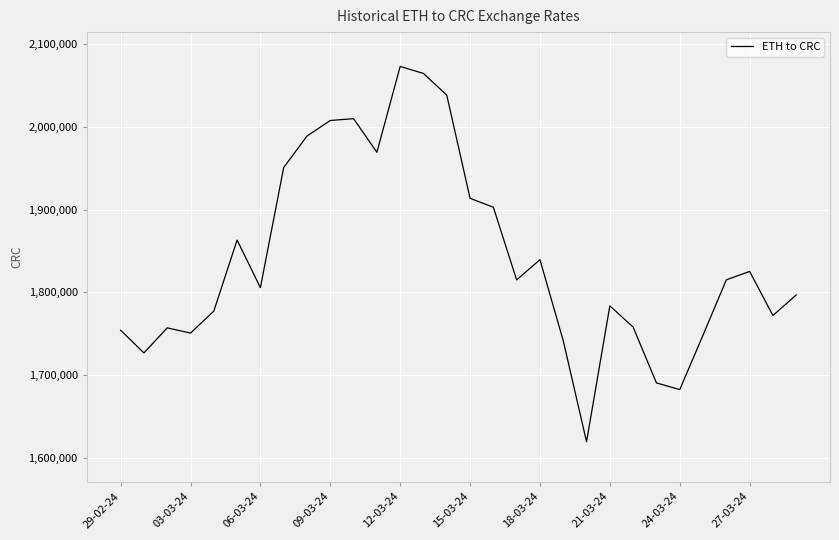

What is the smallest value displayed?

1619600